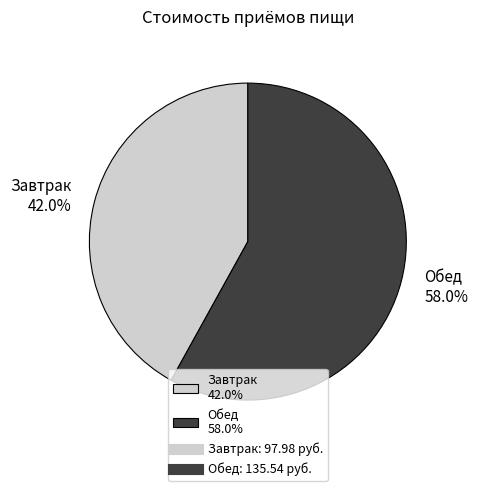

To the nearest percent, what is the average slice percentage?

50%